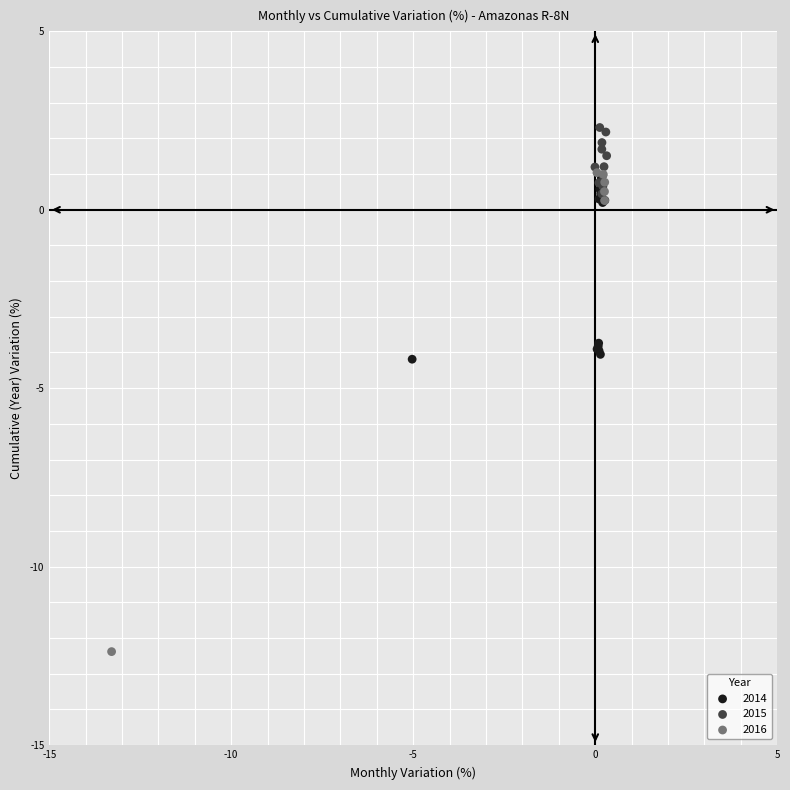

Which series contains the highest Y value?

2015